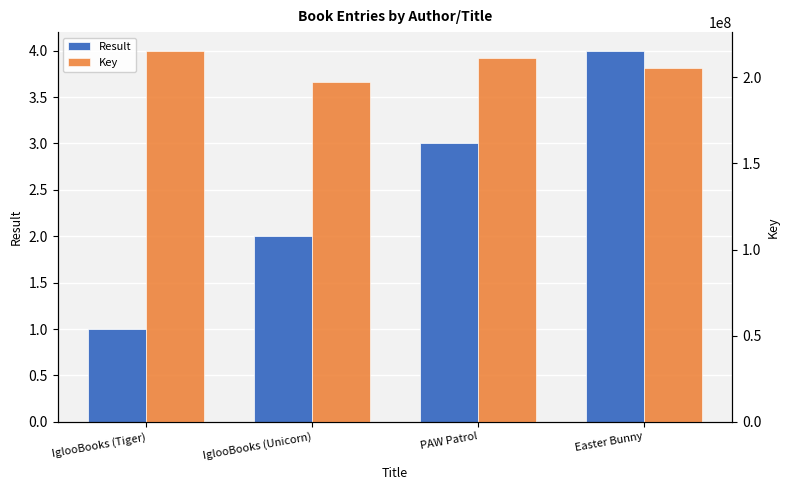

What is the total value across all series at IglooBooks (Tiger)?

215400820